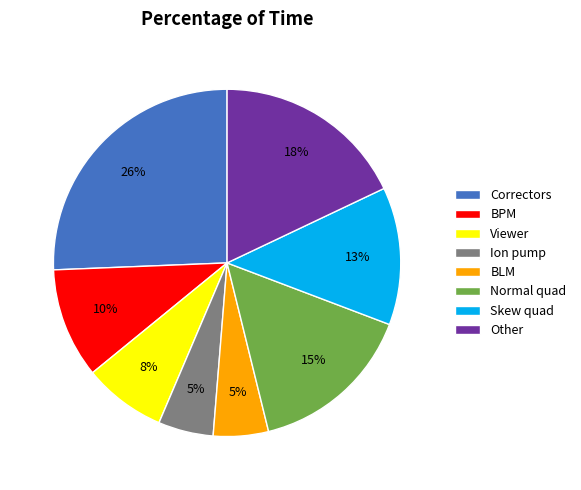

Count the number of slices in the pie.

8